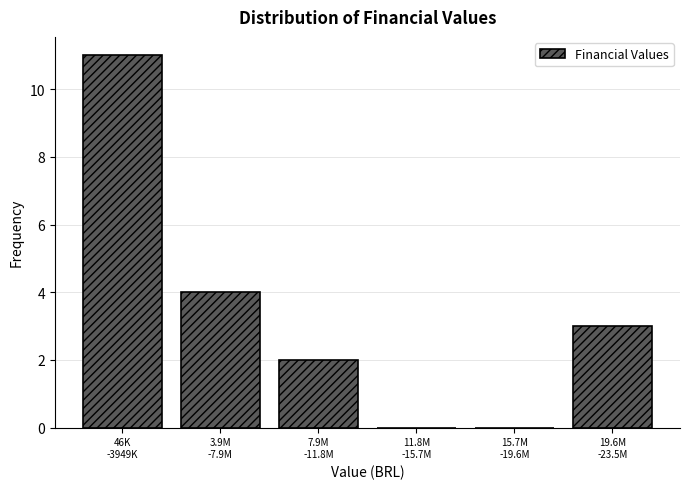

What is the sum of all values?

20